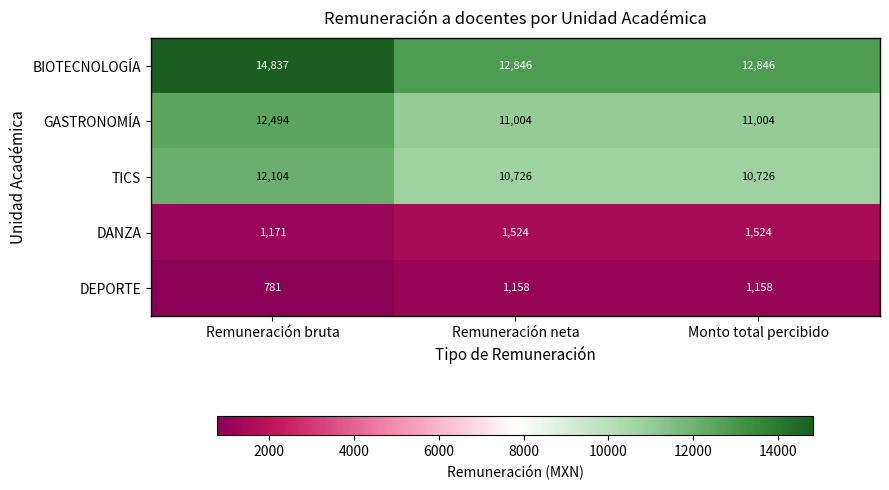

What is the highest value of the BIOTECNOLOGÍA series?

14837